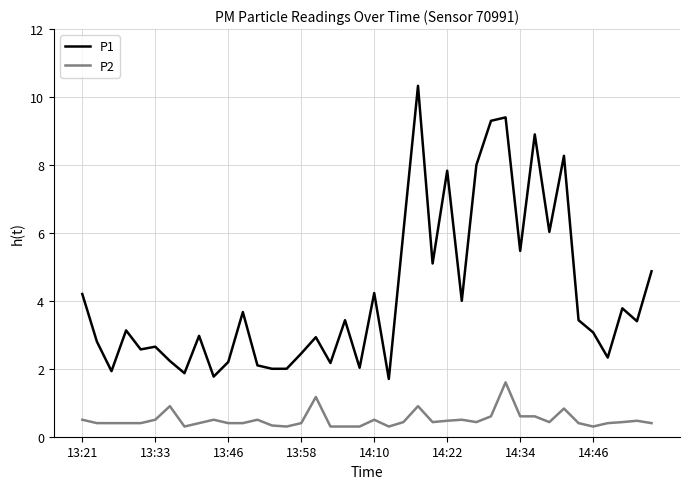

What is the lowest value of the P2 series?

0.3